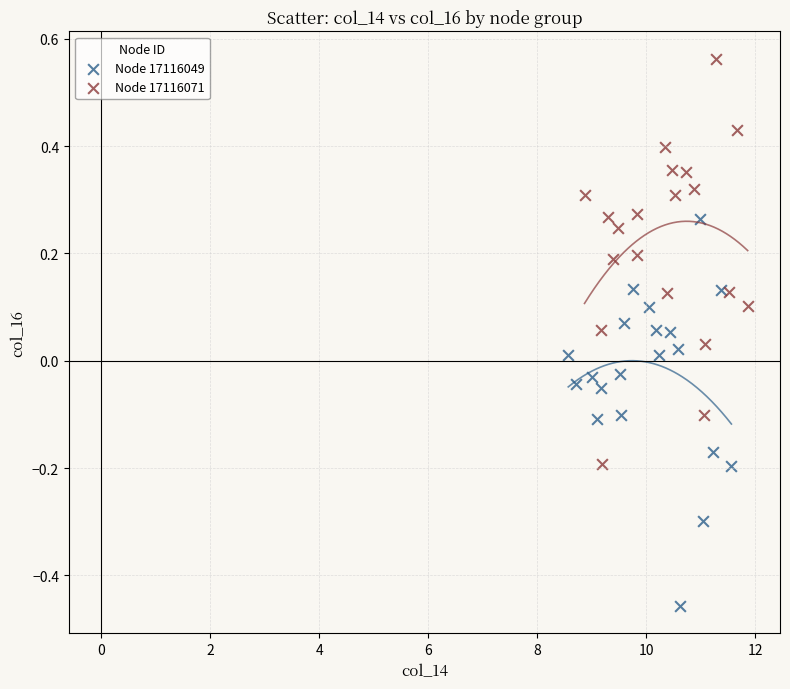

What are all the series names shown in the legend?

Node 17116049, Node 17116071